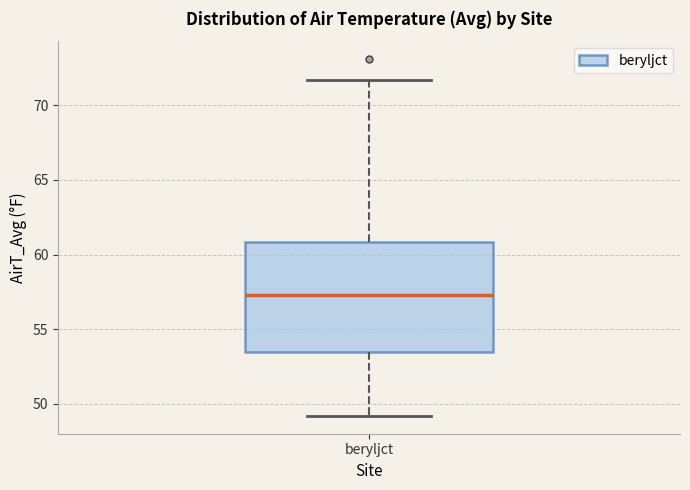

Where does the upper whisker of the box for beryljct end on the y-axis? The values are not printed on the chart, so give them approximately, as read against the axis.

71.5